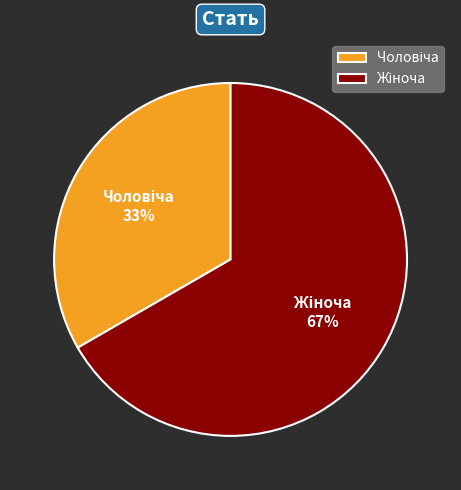

To the nearest percent, what is the average slice percentage?

50%